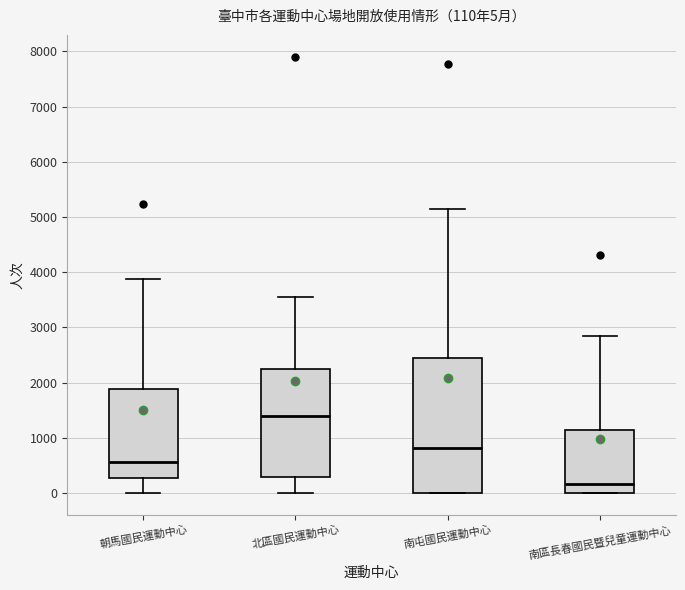

Which box's median line is the lowest?

南區長春國民暨兒童運動中心